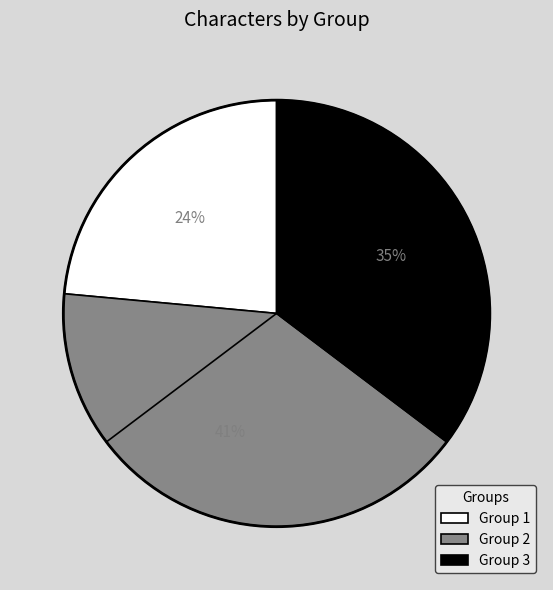

How many slices are in this pie chart?

3